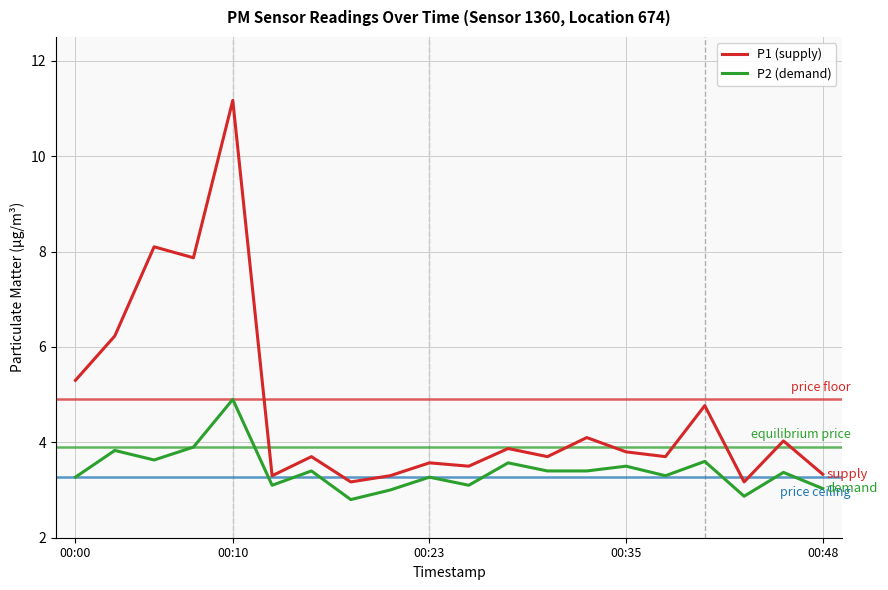

The P1 series shows 3.3 at 00:48. True or false?

True